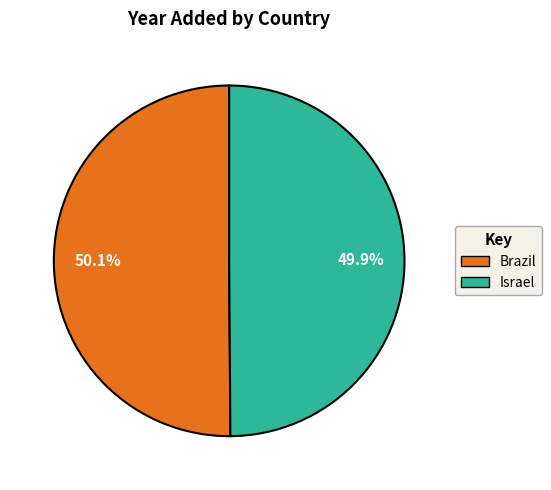

True or false: Brazil accounts for 50% of the total.

True